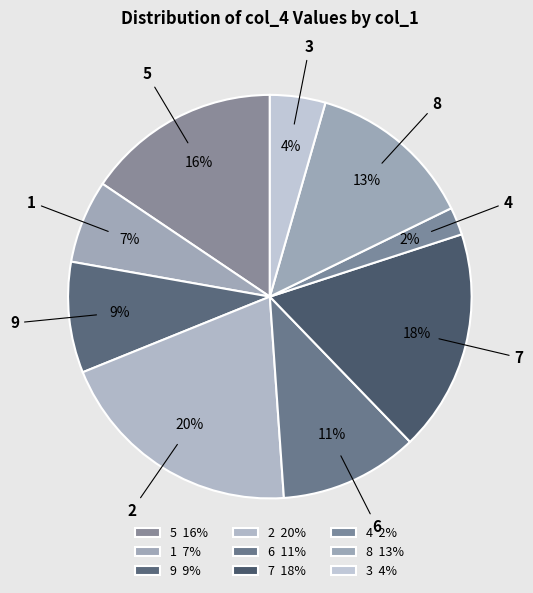

Rank the categories by value from highest to lowest.

2, 7, 5, 8, 6, 9, 1, 3, 4